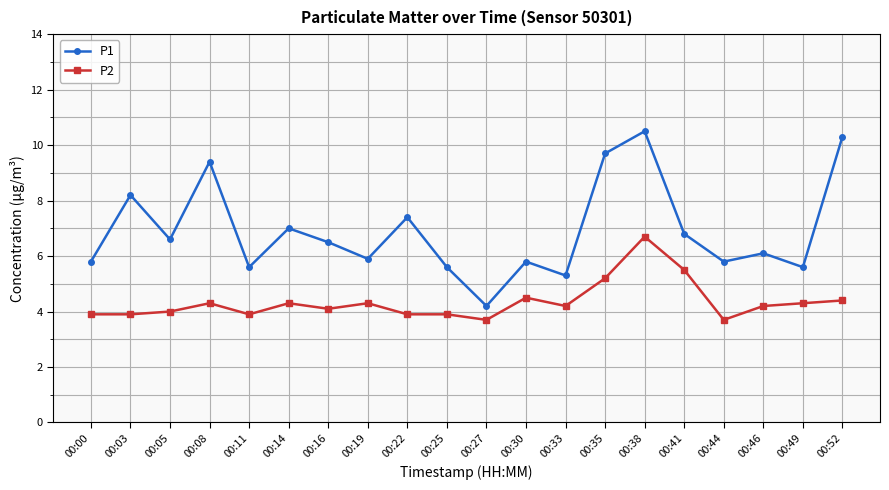

How many lines are shown in the chart?

2